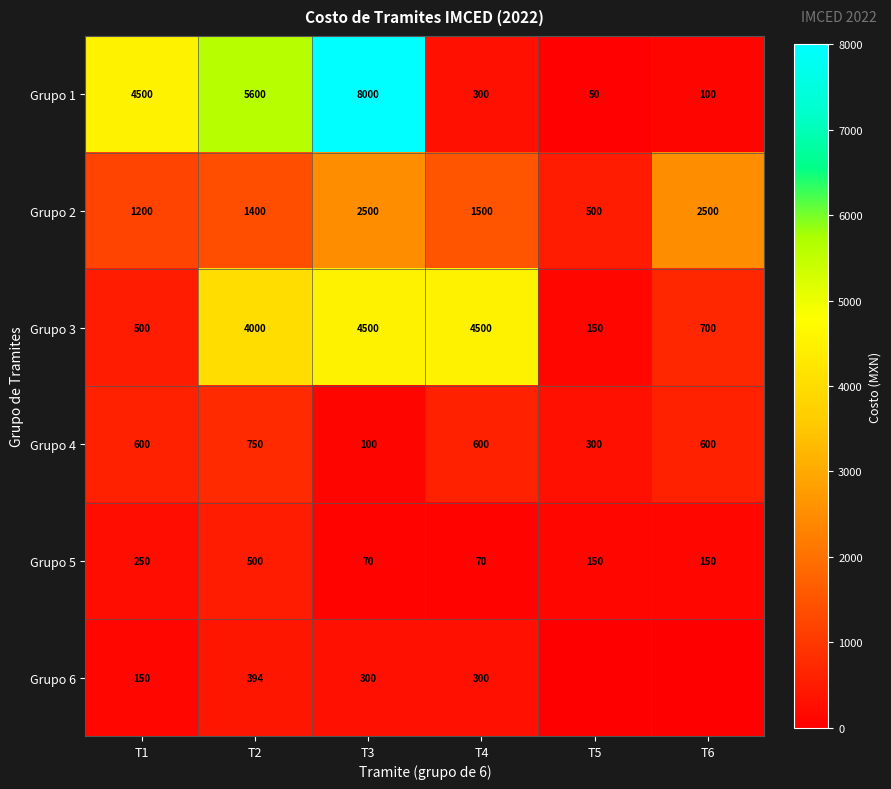

What is the difference between the maximum and second lowest values in the Grupo 5 series?

430